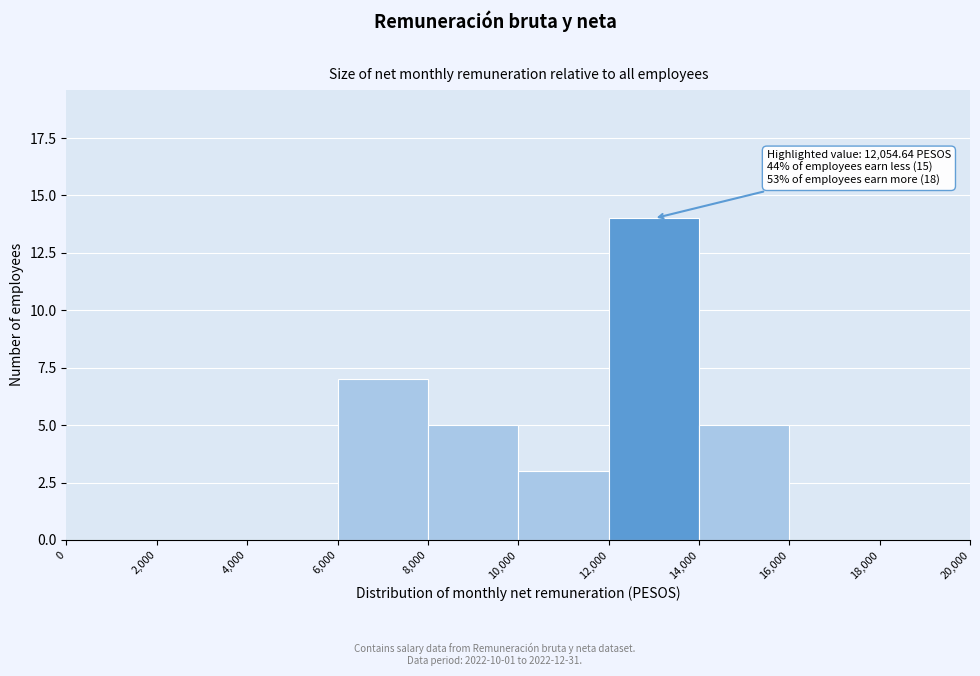

Which range on the x-axis has the tallest bar?

12,000 to 14,000